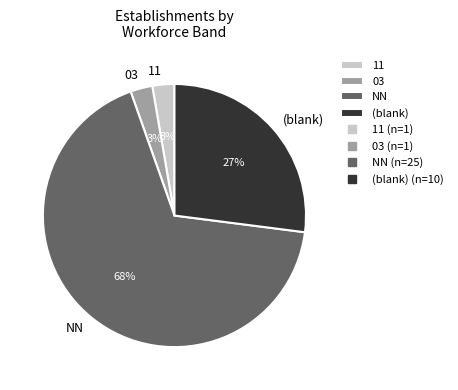

To the nearest percent, what is the difference between the (blank) and 03 slice percentages?

24%